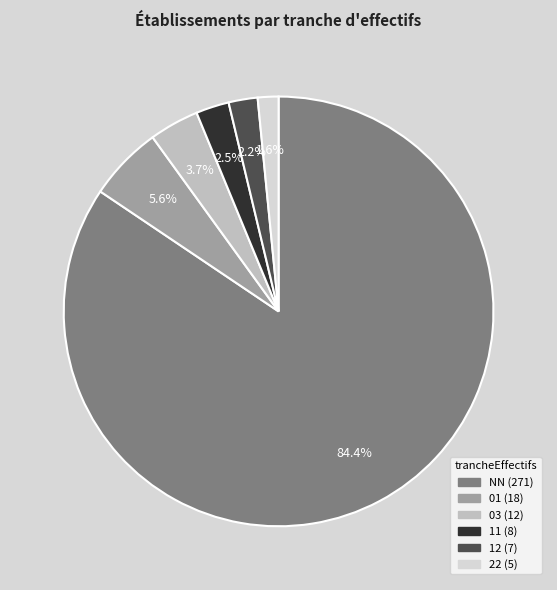

What is the largest slice in the pie chart?

NN